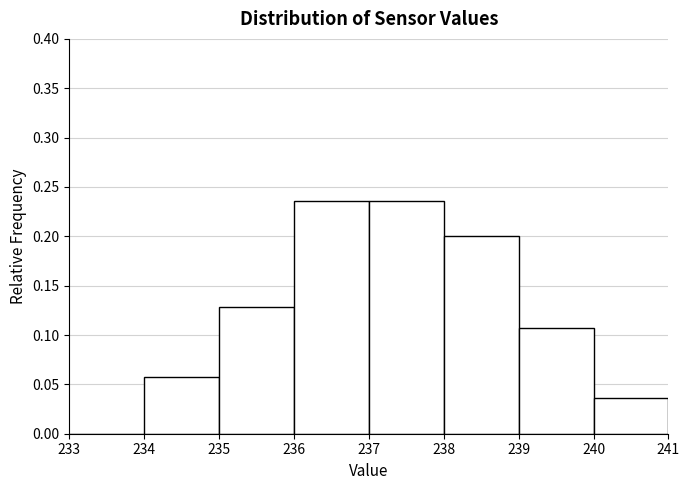

Reading left to right, list every bar in this chart as the range it spans on the x-axis followed by its height. The values are not printed on the chart, so give them approximately, as read against the axis.

233 to 234: 0
234 to 235: 0.055
235 to 236: 0.130
236 to 237: 0.235
237 to 238: 0.235
238 to 239: 0.200
239 to 240: 0.105
240 to 241: 0.035